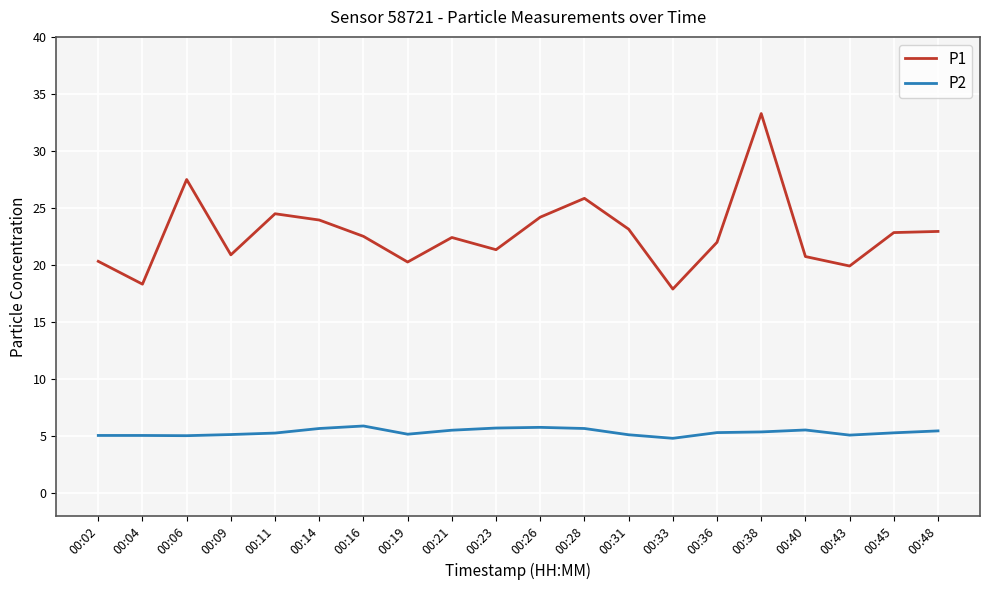

List the series in order of their peak value, highest first.

P1, P2